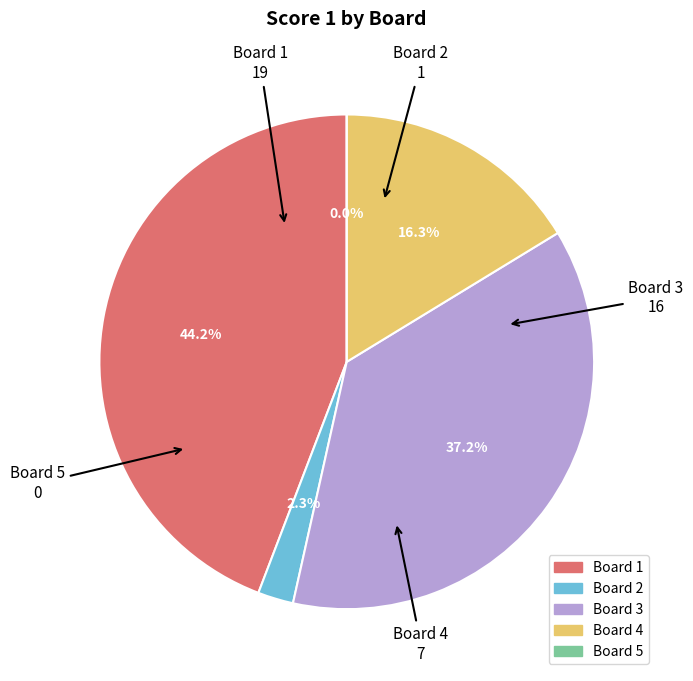

Which category has the biggest portion of the pie?

Board 1